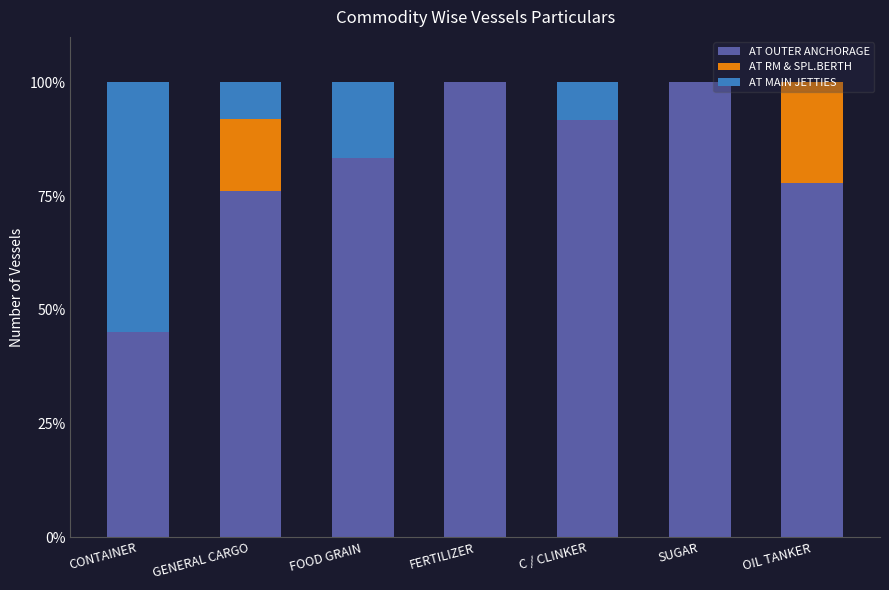

What is the total value across all series at C / CLINKER?

100.0